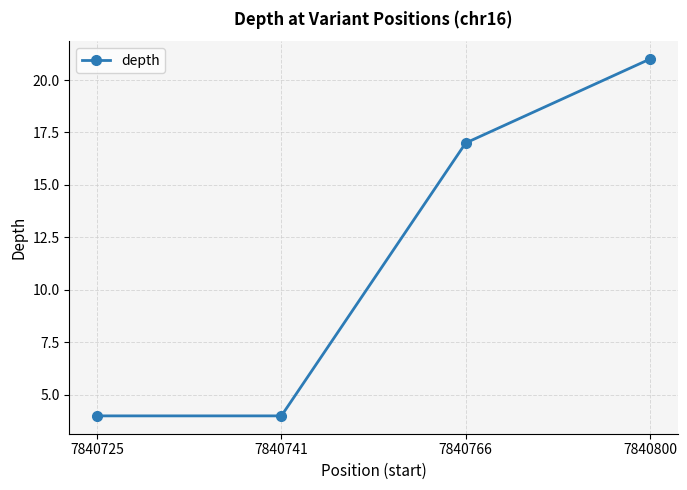

What is the change in value from 7840766 to 7840800?

+4